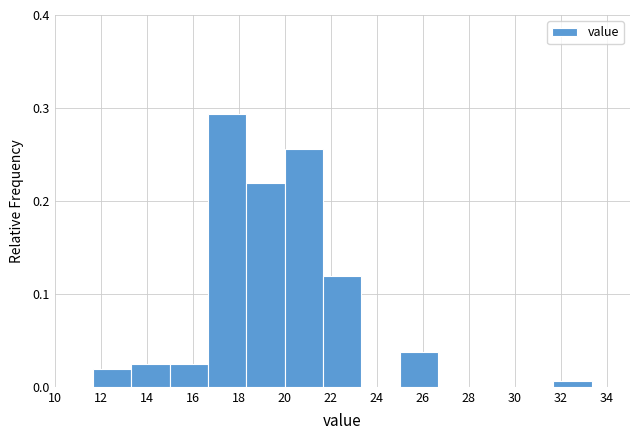

Over which range of the x-axis is the bar tallest?

16.6 to 18.4